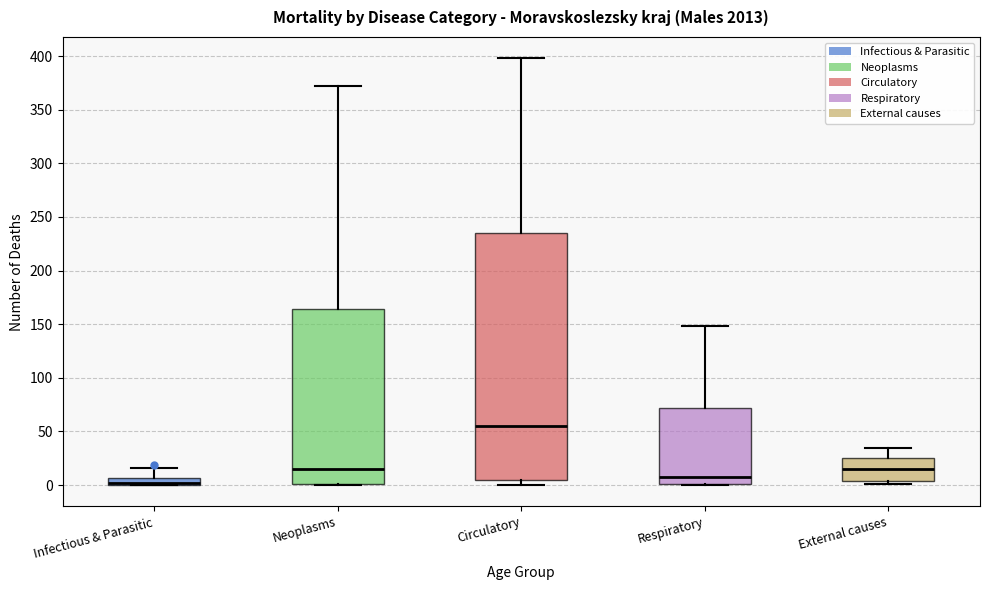

Which box has the highest median line?

Circulatory